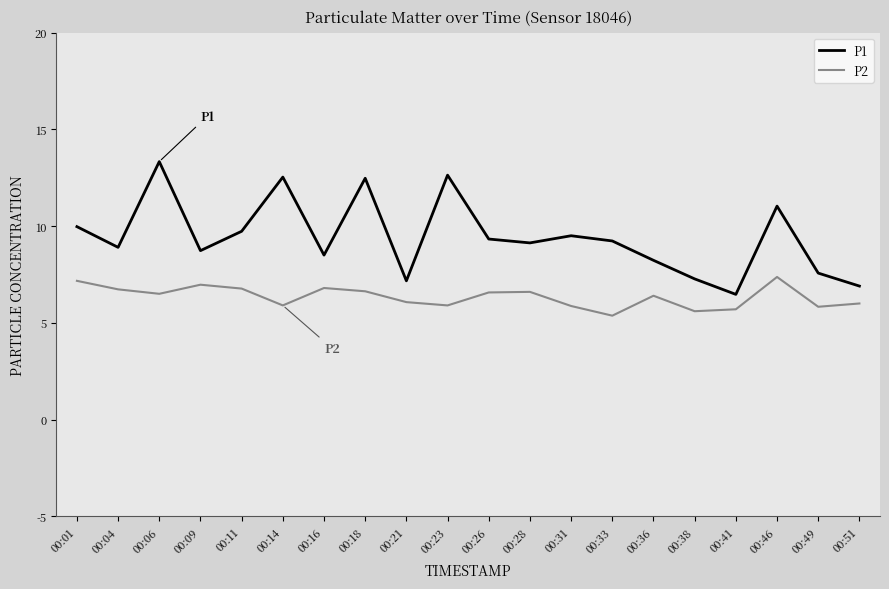

True or false: P2 has a value of 7.4 at 00:46.

True